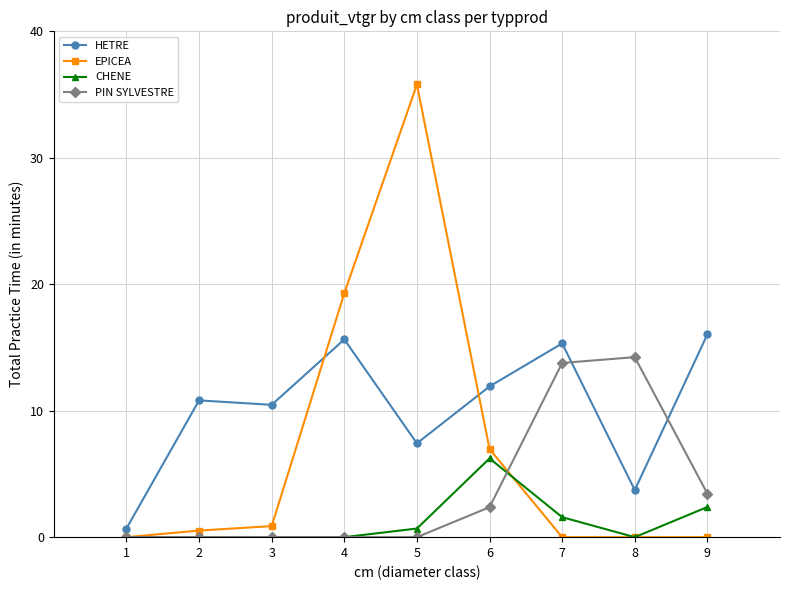

Reading left to right, extract all data points from this chart.

HETRE: 0.7	10.8	10.5	15.6	7.4	11.9	15.3	3.7	16.0
EPICEA: 0.0	0.5	0.9	19.3	35.8	7.0	0.0	0.0	0.0
CHENE: 0.0	0.0	0.0	0.0	0.7	6.2	1.6	0.0	2.4
PIN SYLVESTRE: 0.0	0.0	0.0	0.0	0.0	2.4	13.8	14.2	3.4